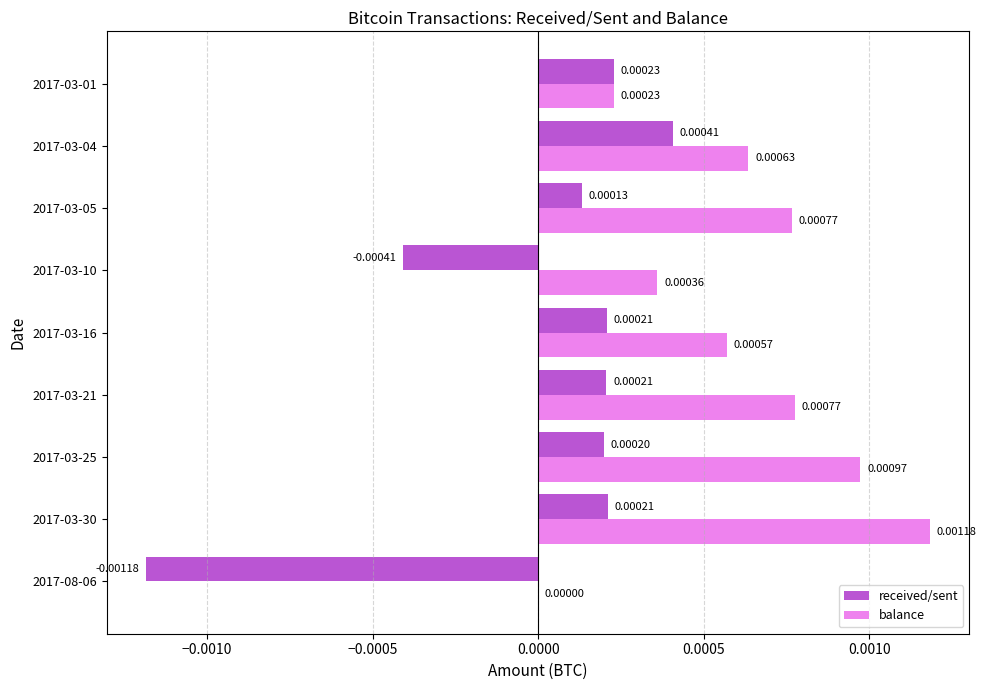

Is the value of received/sent at 2017-08-06 greater than the value of balance at 2017-03-01?

No